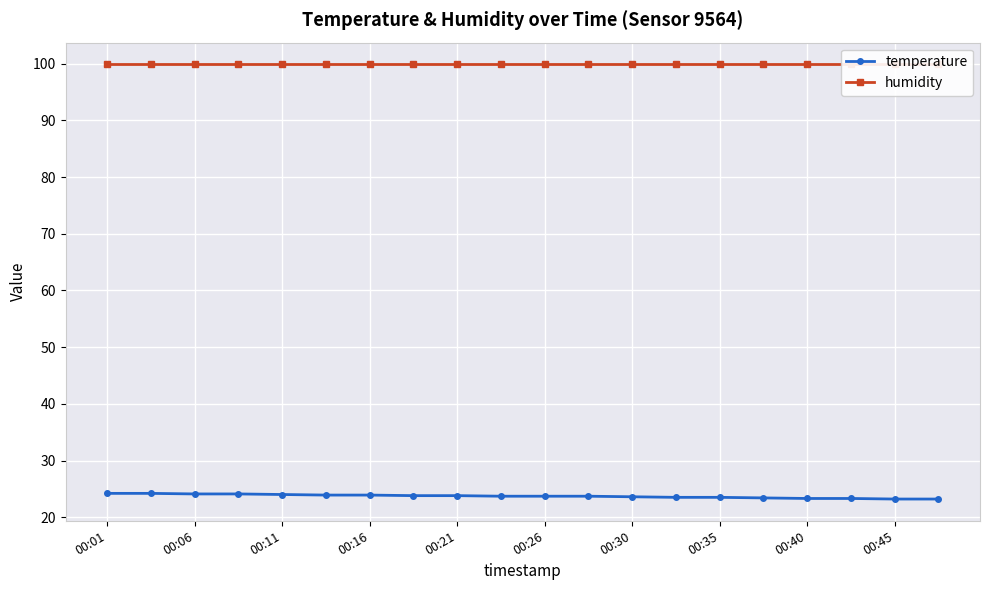

The value of temperature at 00:35 is 32.8. True or false?

False